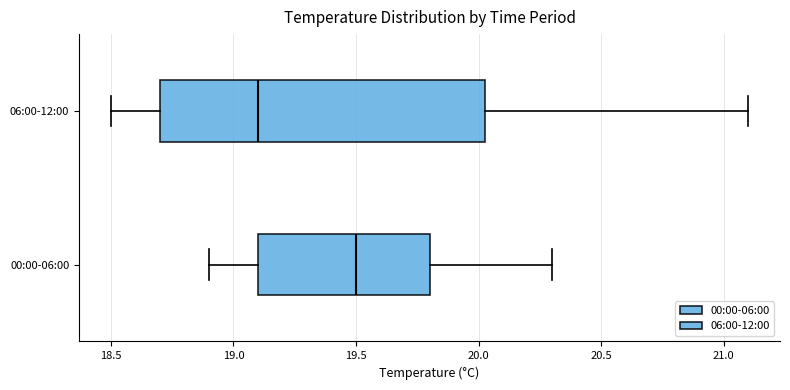

Reading bottom to top, read every box against the x-axis: the position of its median line, the range the box covers, and the ends of its whiskers. The values are not printed on the chart, so give them approximately, as read against the axis.

00:00-06:00: median 19.50, box 19.10 to 19.80, whiskers 18.90 to 20.30
06:00-12:00: median 19.10, box 18.70 to 20.05, whiskers 18.50 to 21.10